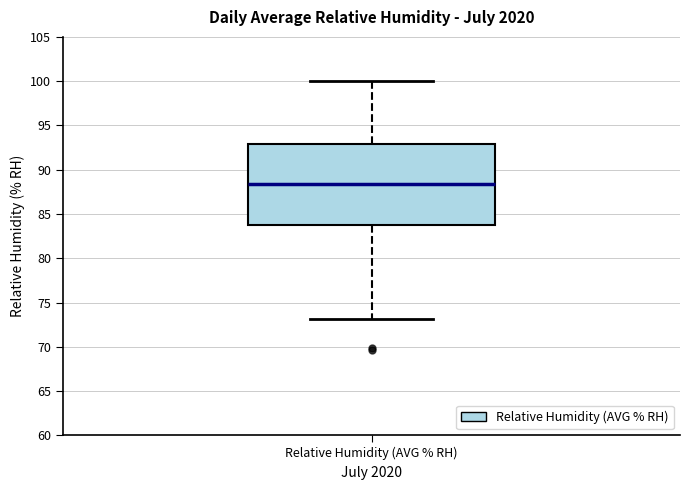

Transcribe this box plot: give where the median line is, the range the box spans, and where the two whiskers end, as read against the y-axis. The values are not printed on the chart, so give them approximately, as read against the axis.

median 88.5, box 84.0 to 93.0, whiskers 73.0 to 100.0